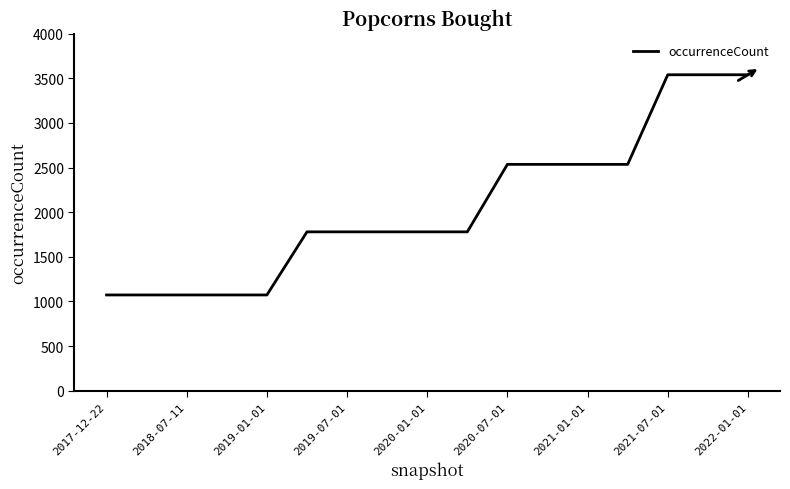

What is the sum of all values?

35029